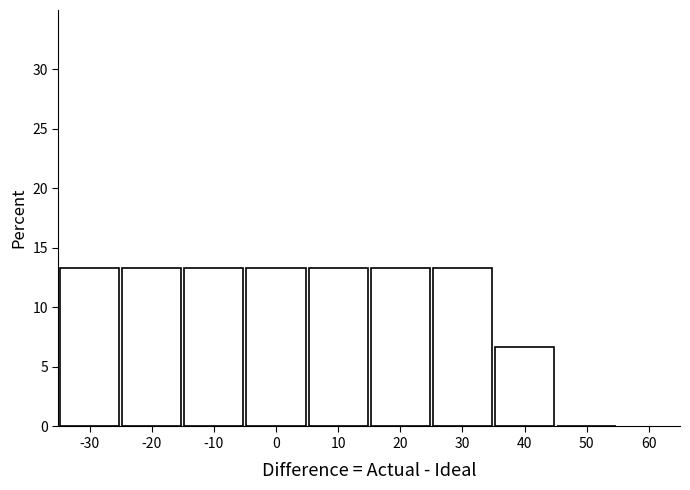

Reading left to right, transcribe this chart: for each bar, give the range it covers on the x-axis and its height. The values are not printed on the chart, so give them approximately, as read against the axis.

-35 to -25: 13.5
-25 to -15: 13.5
-15 to -5: 13.5
-5 to 5: 13.5
5 to 15: 13.5
15 to 25: 13.5
25 to 35: 13.5
35 to 45: 6.5
45 to 55: 0